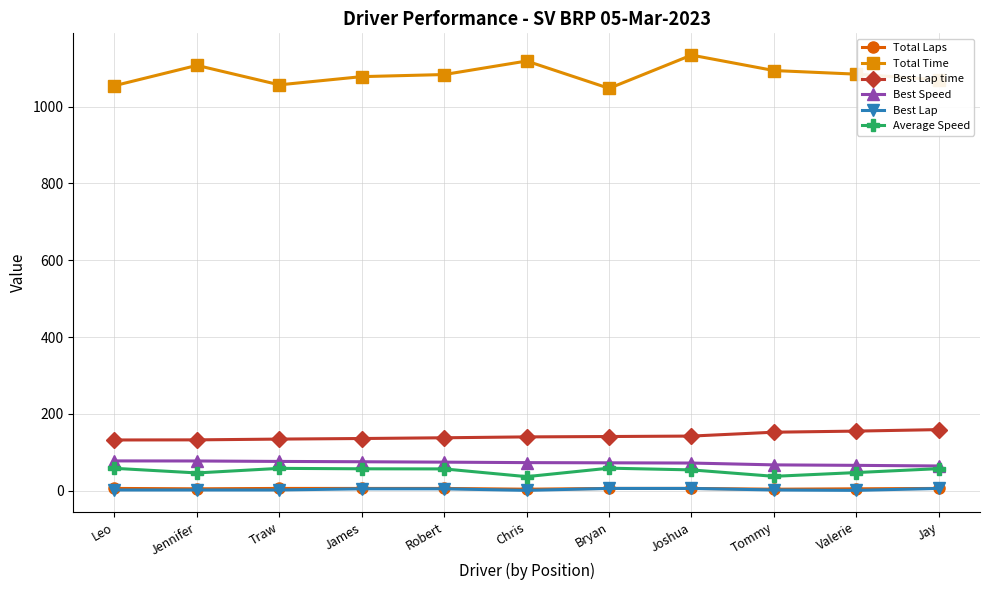

True or false: Total Time has a value of 1069.6 at Jay.

True